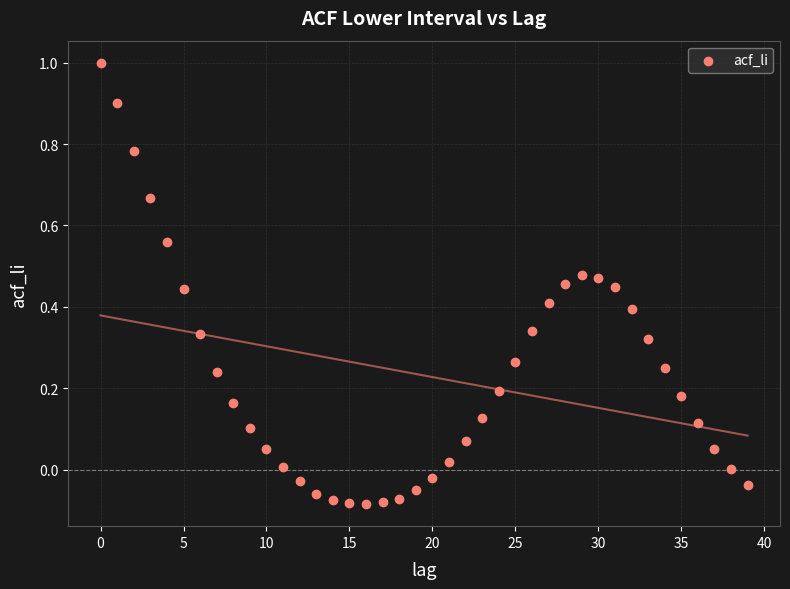

What is the range of Y values (max minus min)?

1.1